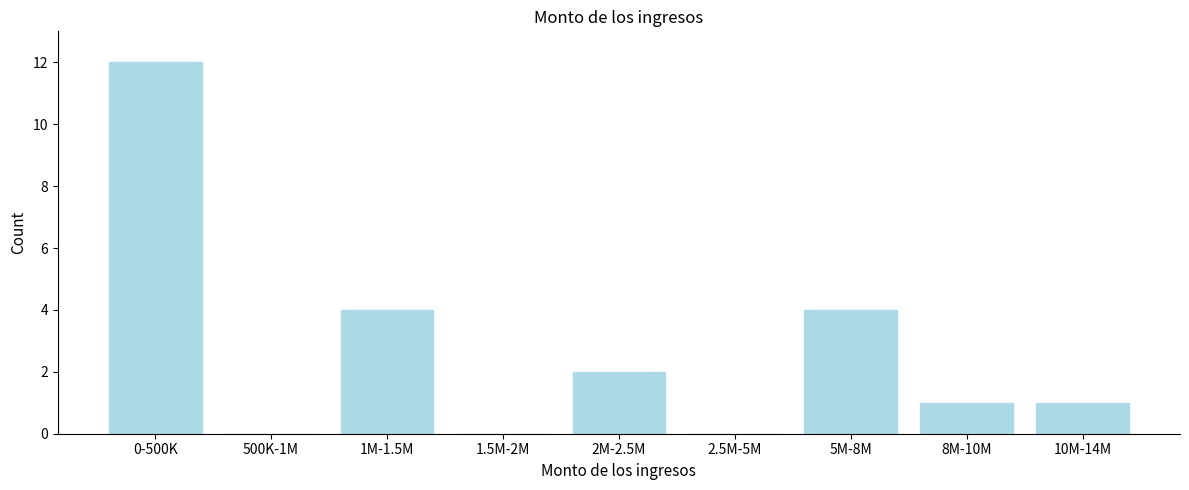

Reading left to right, list all the values displayed in this chart.

0-500K=12	500K-1M=0	1M-1.5M=4	1.5M-2M=0	2M-2.5M=2	2.5M-5M=0	5M-8M=4	8M-10M=1	10M-14M=1